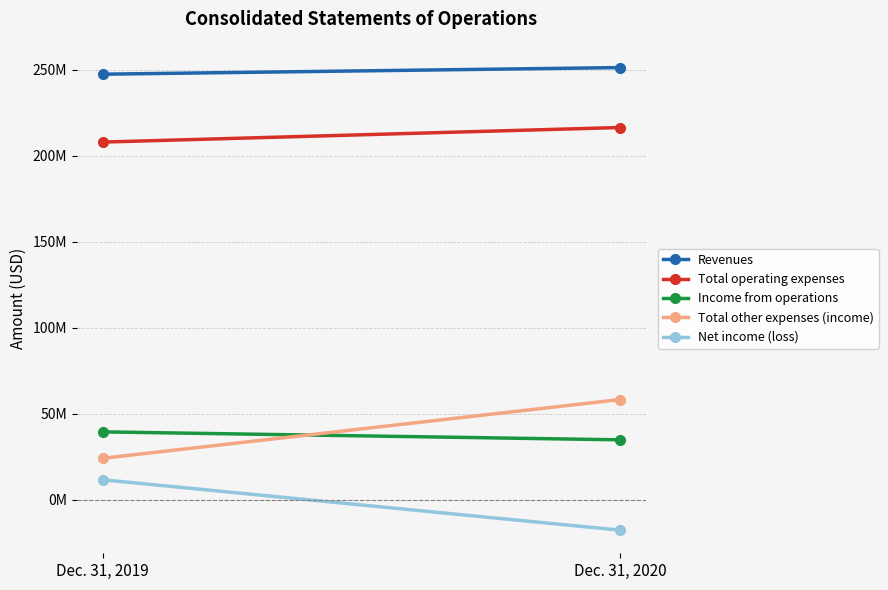

What is the difference between the Revenues values at Dec. 31, 2020 and Dec. 31, 2019?

3846546